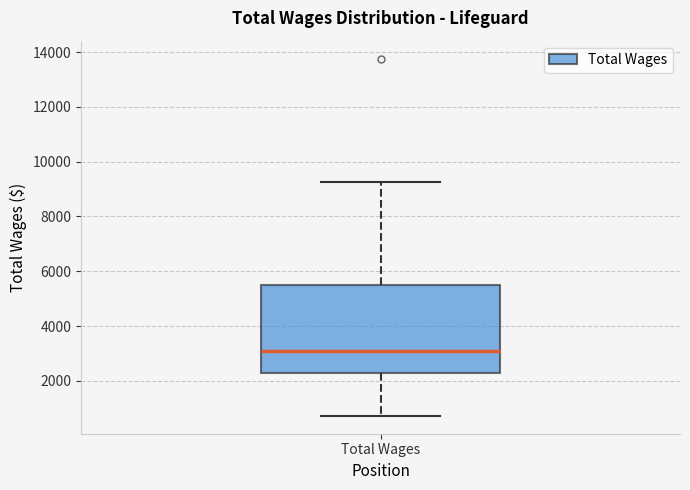

Transcribe this box plot: give where the median line is, the range the box spans, and where the two whiskers end, as read against the y-axis. The values are not printed on the chart, so give them approximately, as read against the axis.

median 3000, box 2200 to 5400, whiskers 800 to 9200